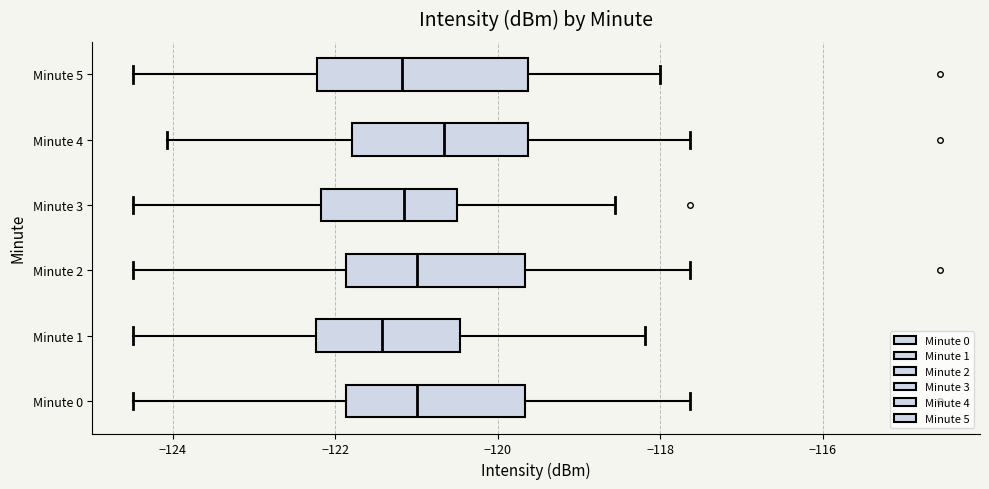

Reading bottom to top, read every box against the x-axis: the position of its median line, the range the box covers, and the ends of its whiskers. The values are not printed on the chart, so give them approximately, as read against the axis.

Minute 0: median -121.0, box -121.8 to -119.6, whiskers -124.4 to -117.6
Minute 1: median -121.4, box -122.2 to -120.4, whiskers -124.4 to -118.2
Minute 2: median -121.0, box -121.8 to -119.6, whiskers -124.4 to -117.6
Minute 3: median -121.2, box -122.2 to -120.6, whiskers -124.4 to -118.6
Minute 4: median -120.6, box -121.8 to -119.6, whiskers -124.0 to -117.6
Minute 5: median -121.2, box -122.2 to -119.6, whiskers -124.4 to -118.0